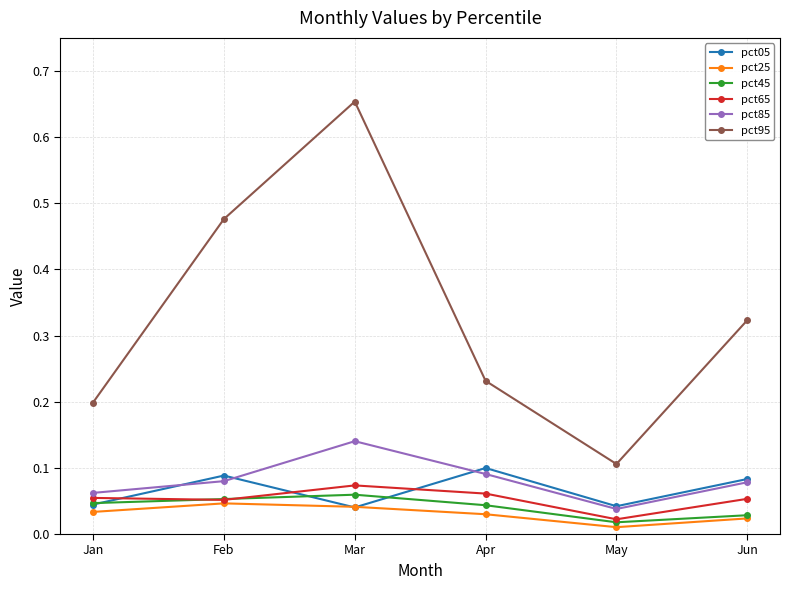

At which label does pct85 reach its peak?

Mar